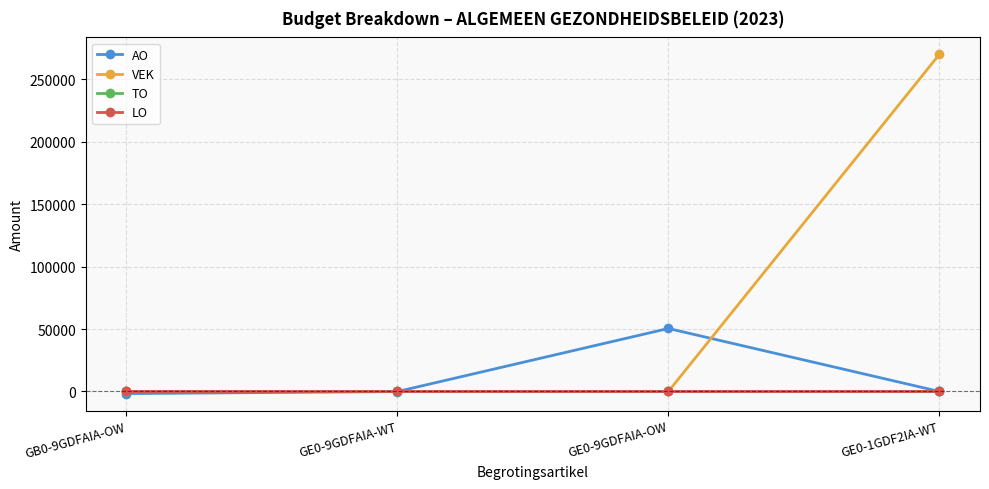

Rank the categories by VEK value from lowest to highest.

GB0-9GDFAIA-OW, GE0-9GDFAIA-WT, GE0-9GDFAIA-OW, GE0-1GDF2IA-WT